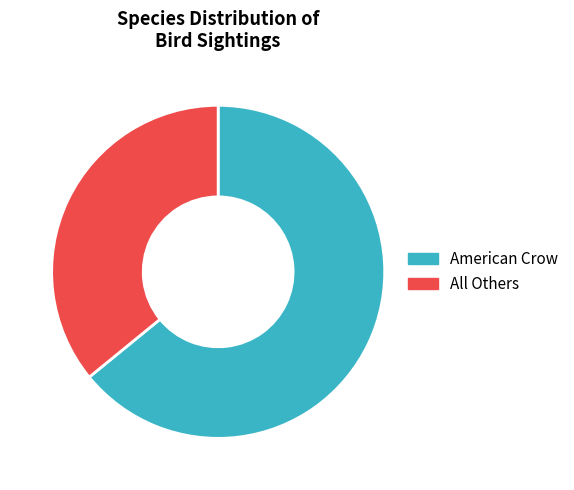

Is there any slice that represents more than half of the pie?

Yes